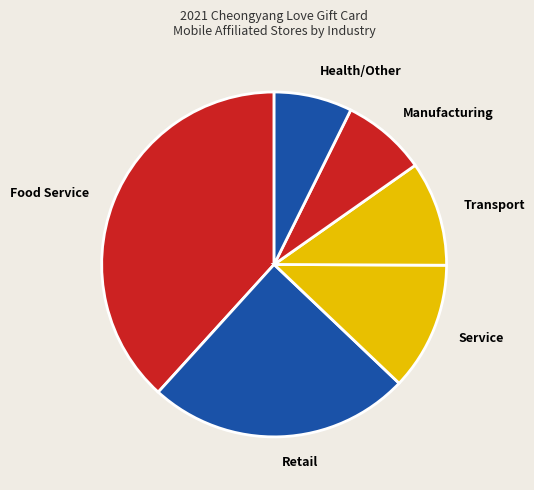

What is the ratio of the value at Manufacturing to the value at Service?

0.7